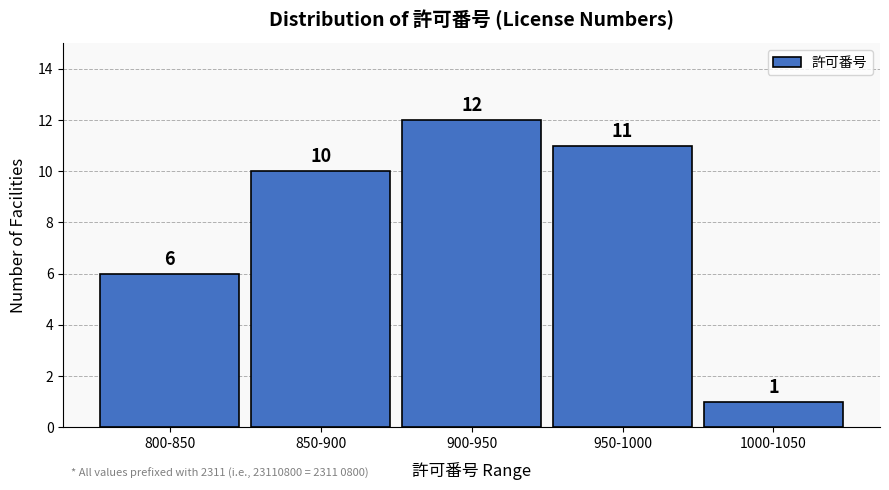

Reading right to left, transcribe all the data shown in this chart.

1	11	12	10	6